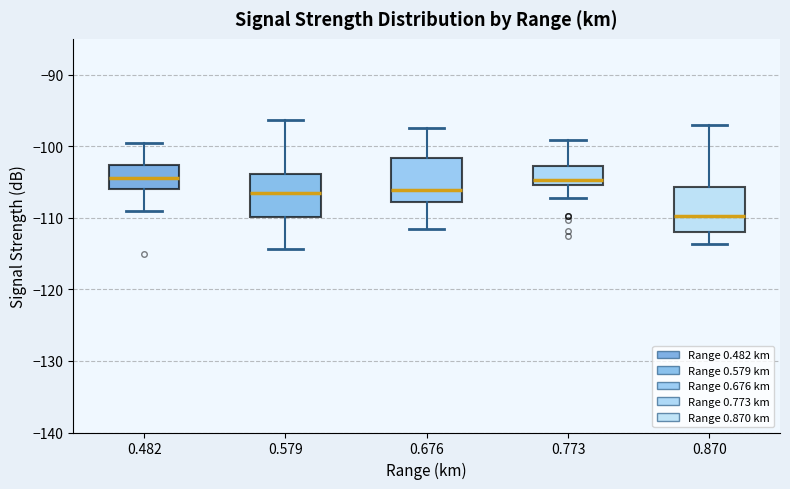

Reading left to right, transcribe this box plot: for each box, give where its median line is, the range the box spans, and where its two whiskers end, as read against the y-axis. The values are not printed on the chart, so give them approximately, as read against the axis.

0.482: median -104, box -106 to -103, whiskers -109 to -99
0.579: median -107, box -110 to -104, whiskers -114 to -96
0.676: median -106, box -108 to -102, whiskers -112 to -97
0.773: median -105 (just above the box's lower edge), box -105 to -103, whiskers -107 to -99
0.870: median -110, box -112 to -106, whiskers -114 to -97